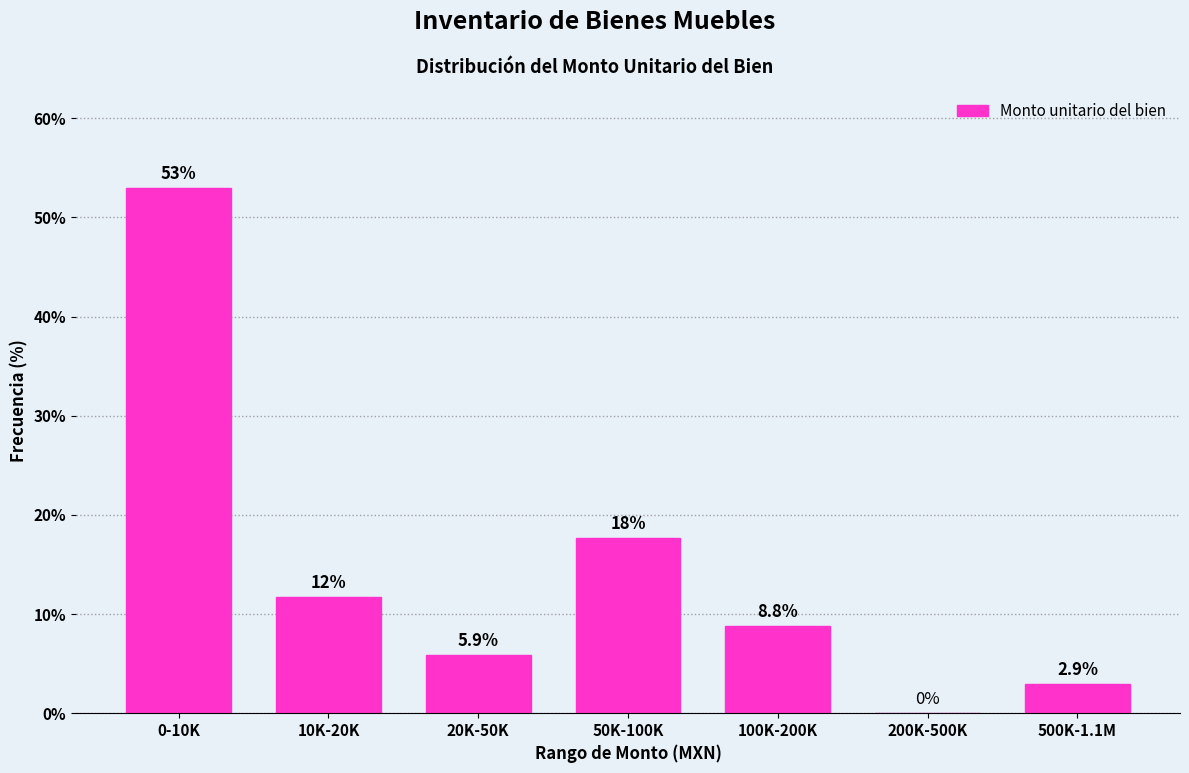

Reading right to left, extract all data points from this chart.

500K-1.1M=2.9	200K-500K=0.0	100K-200K=8.8	50K-100K=17.6	20K-50K=5.9	10K-20K=11.8	0-10K=52.9